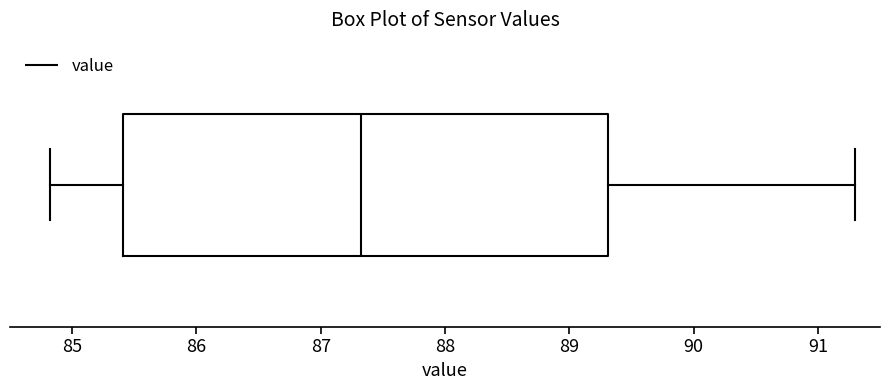

Transcribe this box plot: give where the median line is, the range the box spans, and where the two whiskers end, as read against the x-axis. The values are not printed on the chart, so give them approximately, as read against the axis.

median 87.3, box 85.4 to 89.3, whiskers 84.8 to 91.3